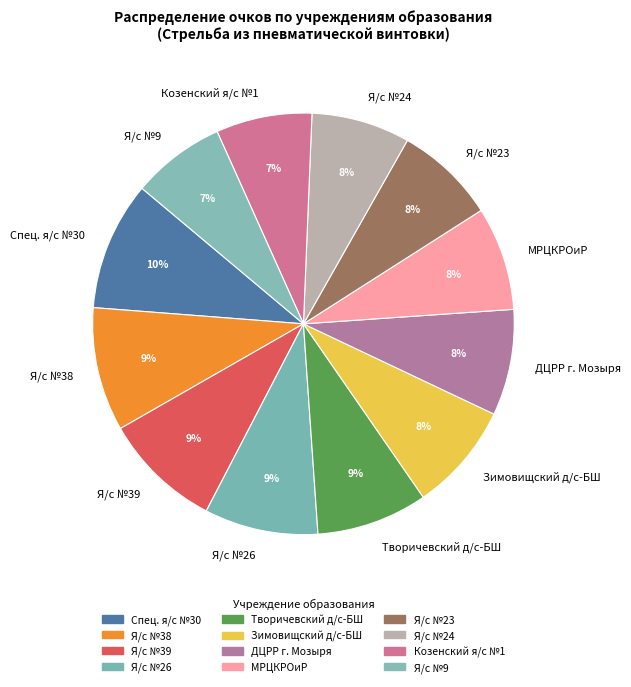

Is it true that Творичевский д/с-БШ is 9% of the pie?

True